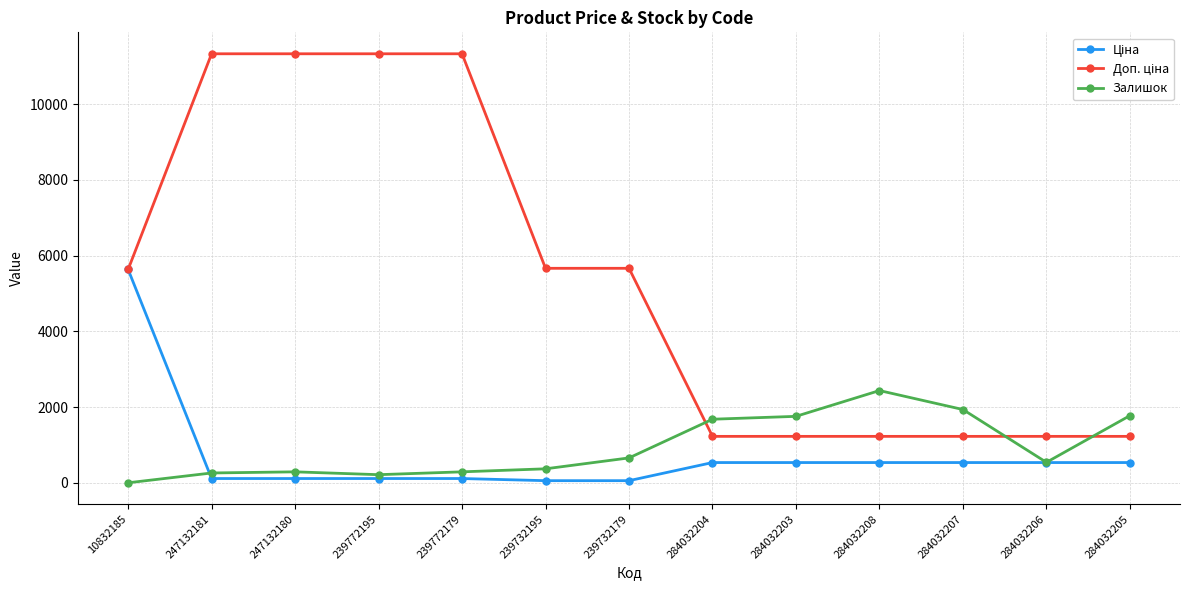

At how many categories does at least one series exceed 6502?

4